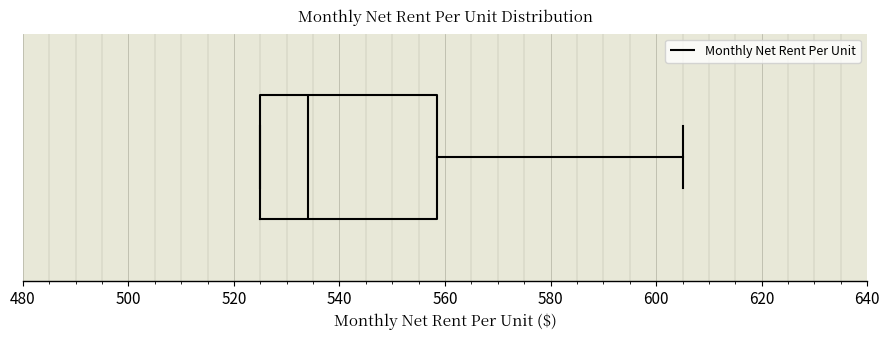

Where does the median line of the box sit on the x-axis? The values are not printed on the chart, so give them approximately, as read against the axis.

534